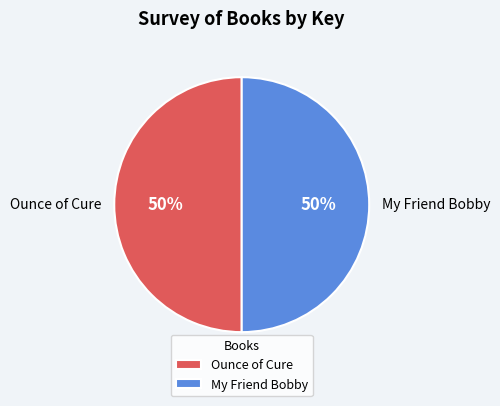

Is the sum of Ounce of Cure and My Friend Bobby greater than half?

Yes